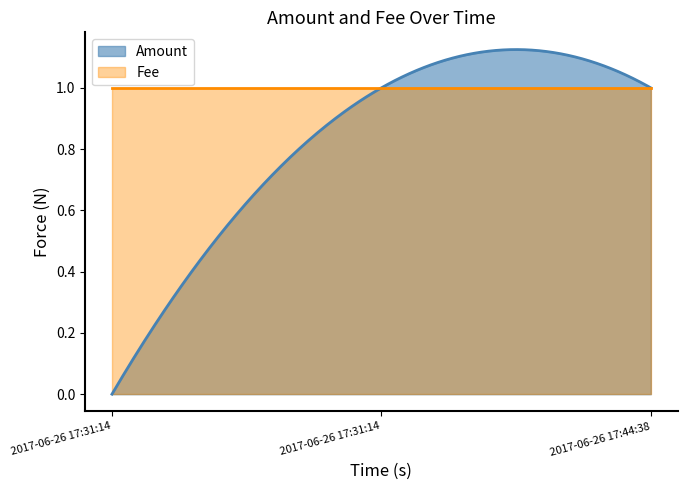

How many series are shown in this chart?

2